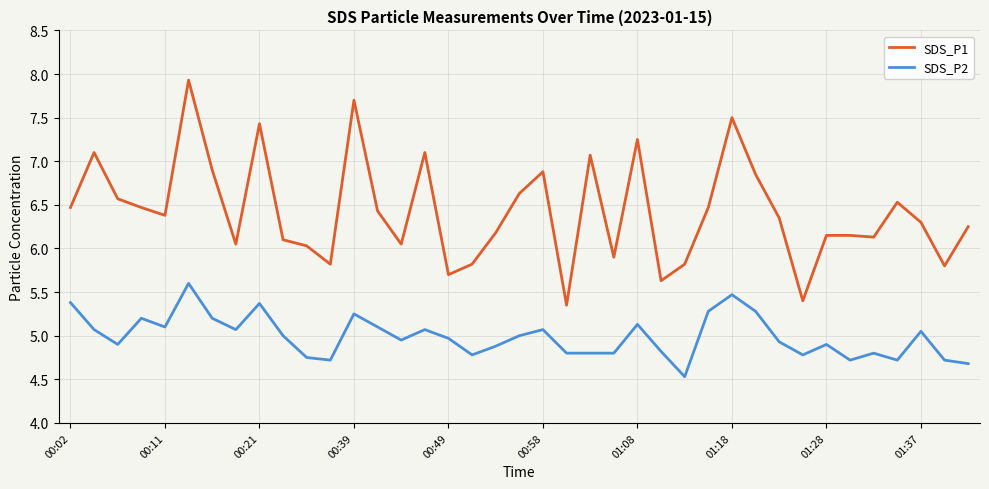

Does the chart have visible grid lines?

Yes